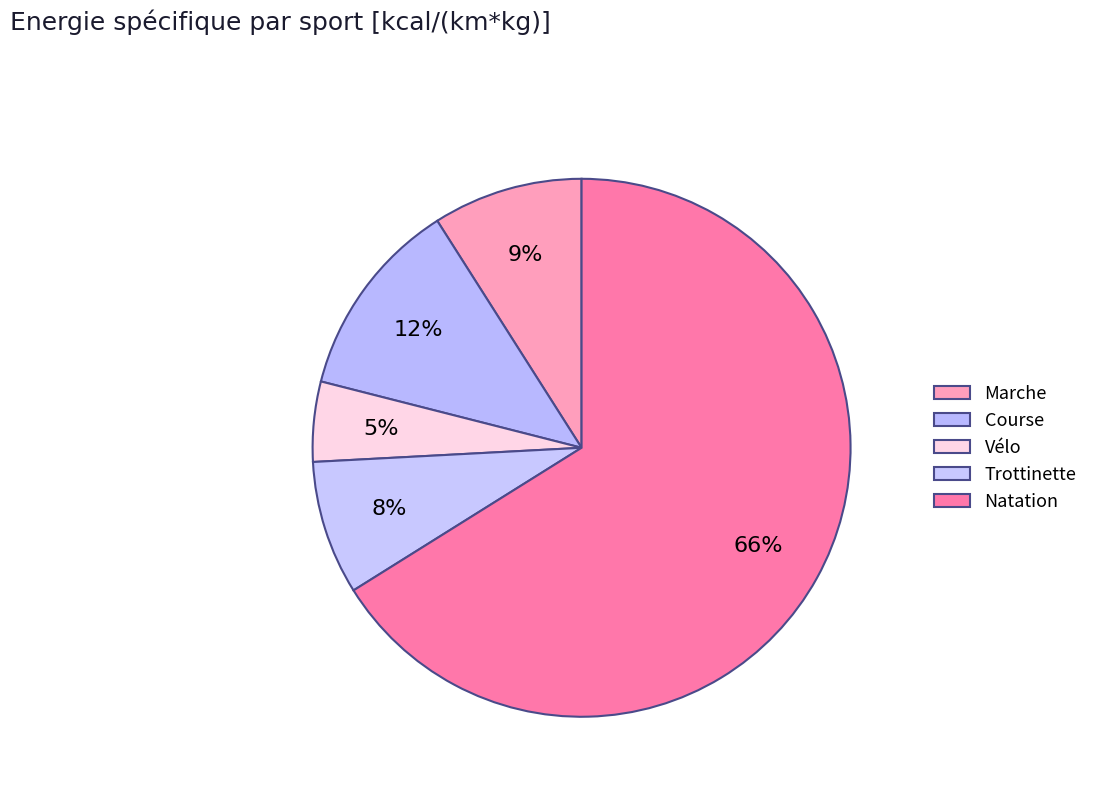

The Marche slice represents 9% of the pie. True or false?

True